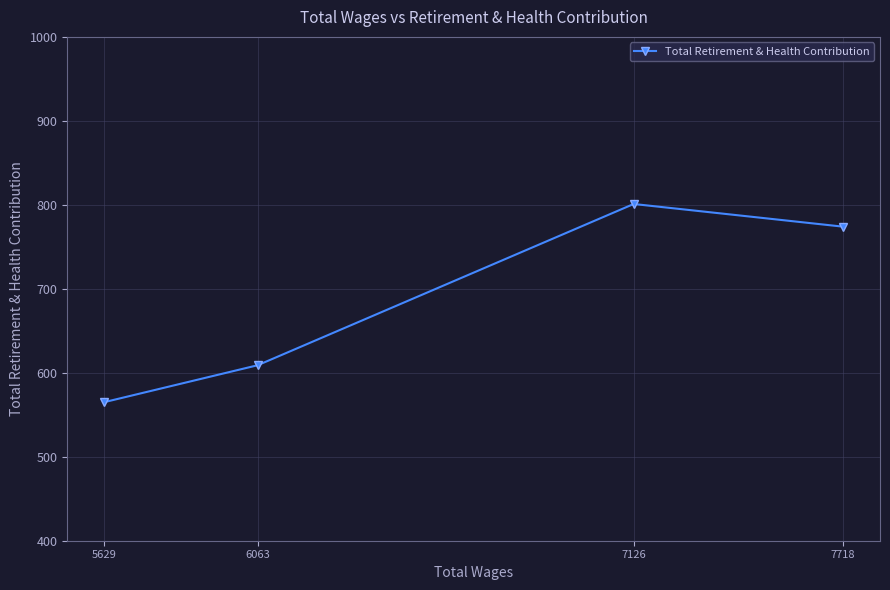

Reading right to left, what are all the values shown in this chart?

7718=774	7126=801	6063=609	5629=565